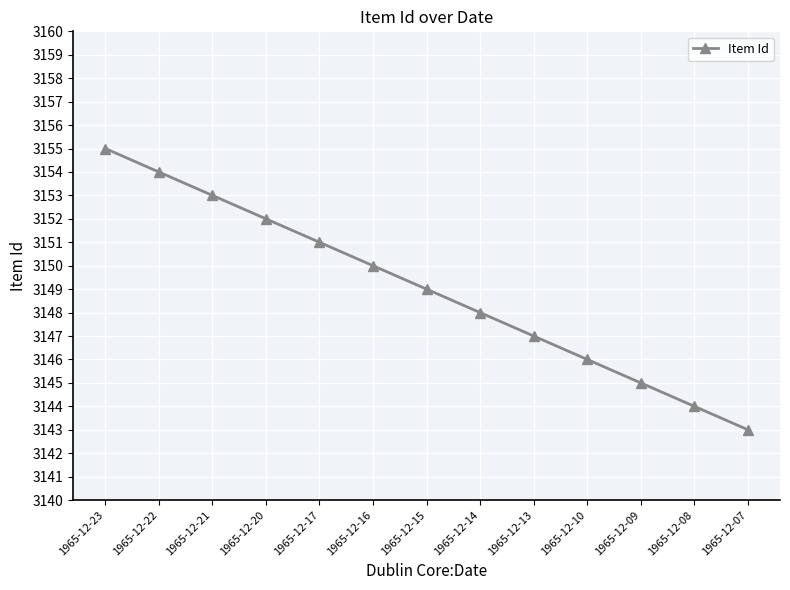

List the labels in order of value, largest first.

1965-12-23, 1965-12-22, 1965-12-21, 1965-12-20, 1965-12-17, 1965-12-16, 1965-12-15, 1965-12-14, 1965-12-13, 1965-12-10, 1965-12-09, 1965-12-08, 1965-12-07